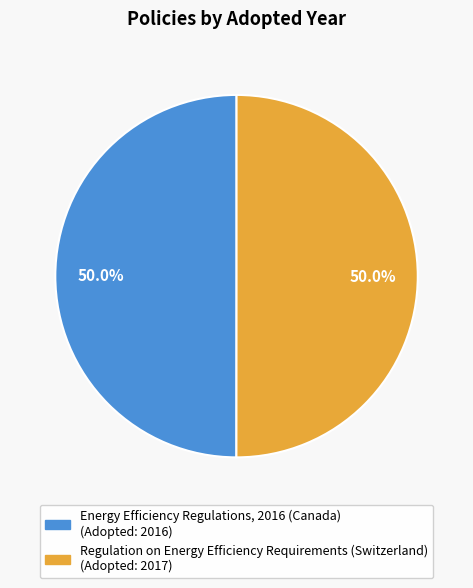

True or false: Energy Efficiency Regulations, 2016 (Canada) accounts for 59% of the total.

False